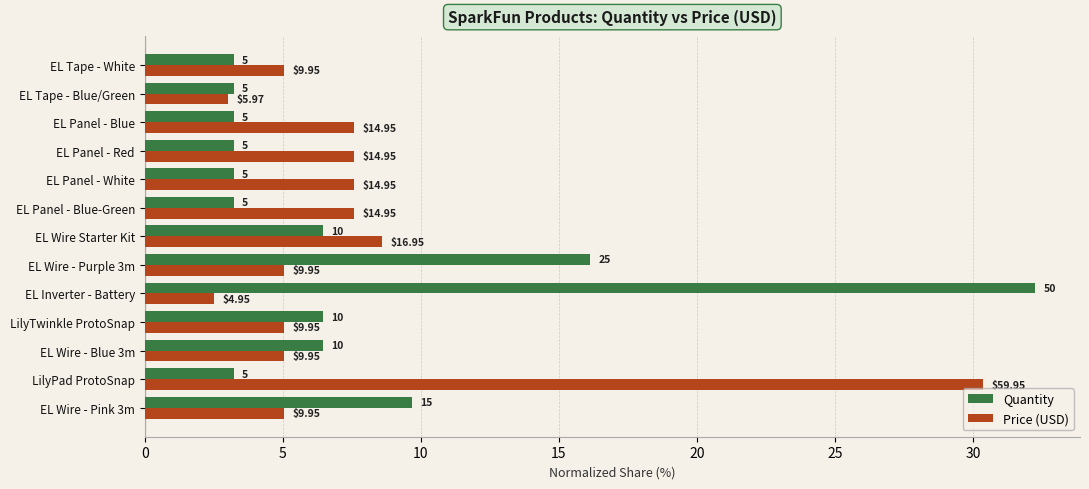

Count the number of categories in the chart.

13